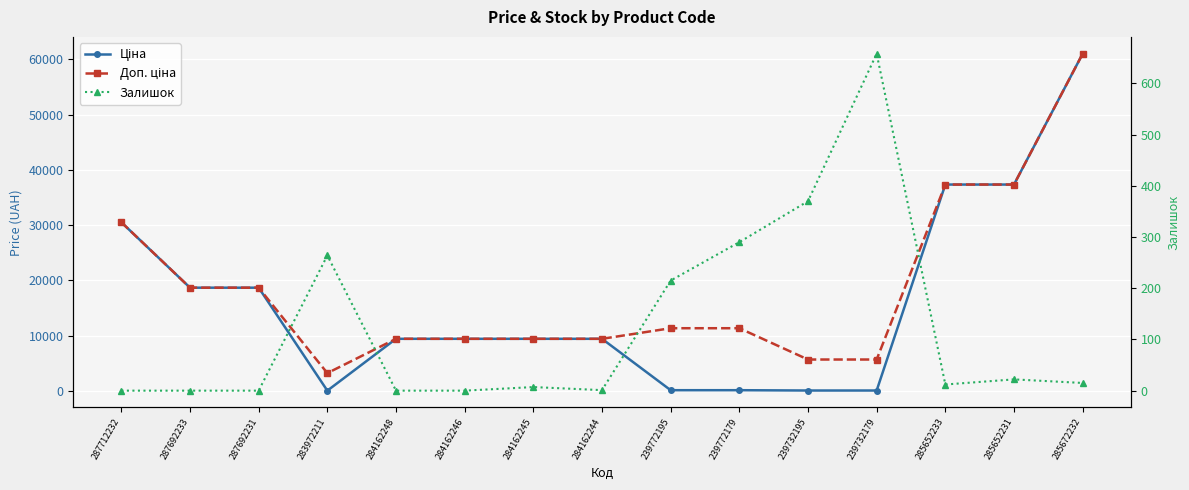

Which series changed the most between 287692233 and 285652233?

Ціна